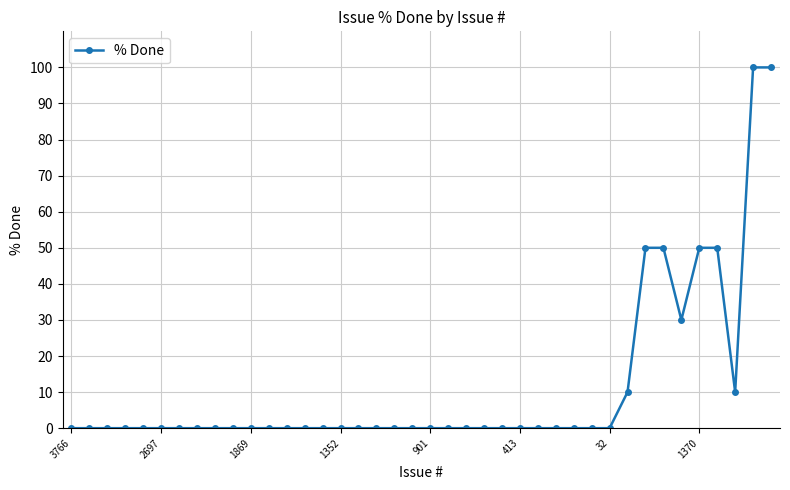

What is the difference between the maximum and minimum values?

100